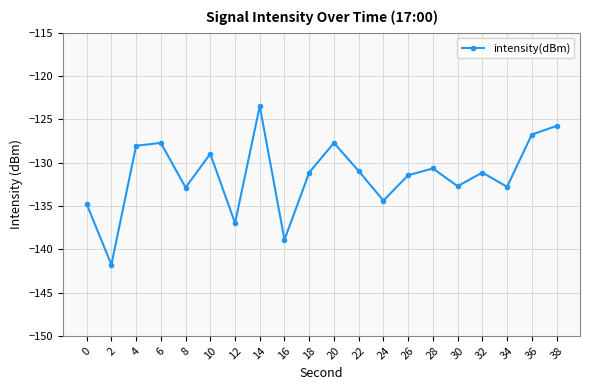

Is this an area chart (filled region under the line)?

No